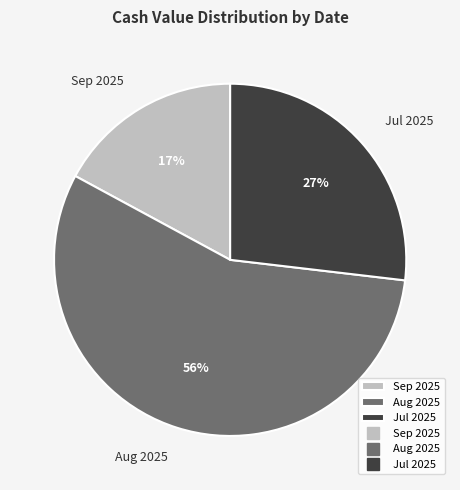

Is it true that Jul 2025 is 34% of the pie?

False